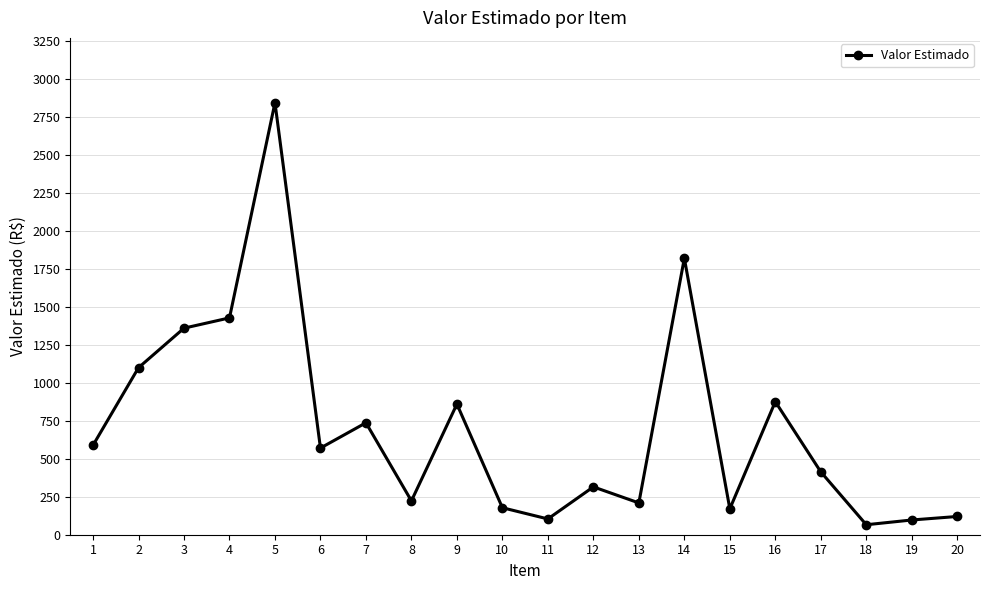

What is the value of the 10th point from the left?

177.7